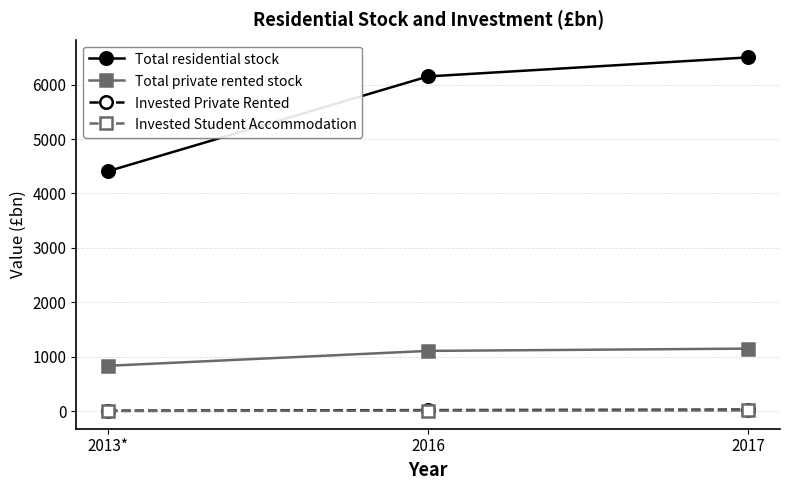

Is it true that Total private rented stock equals 1110 at 2016?

True